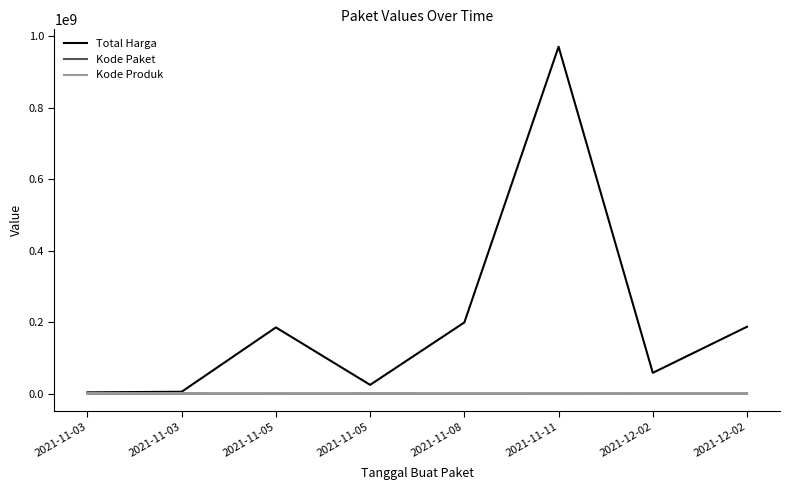

How many lines are shown in the chart?

3